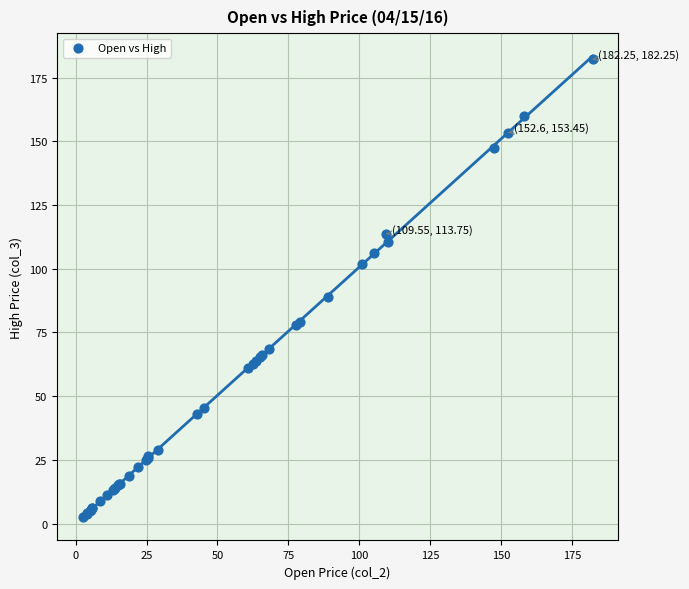

What Y value in the scatter plot is closest to 92?

89.1